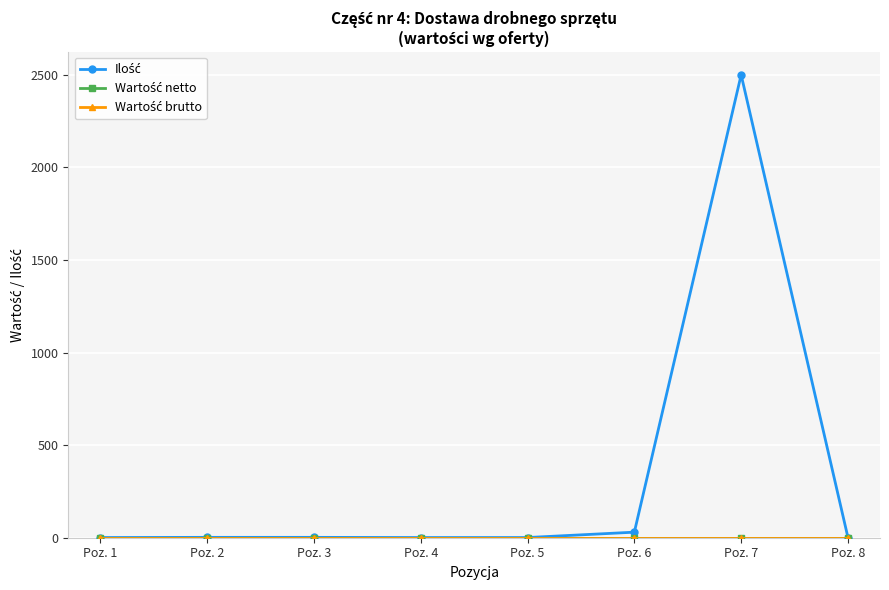

True or false: Wartość brutto and Wartość netto cross at least once.

False